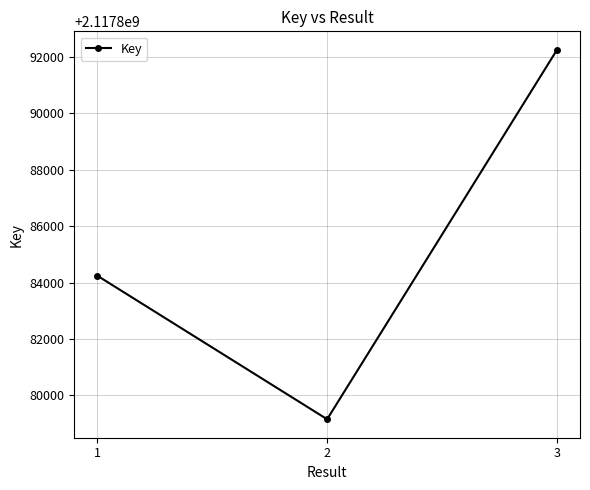

What is the smallest value displayed?

2117879157